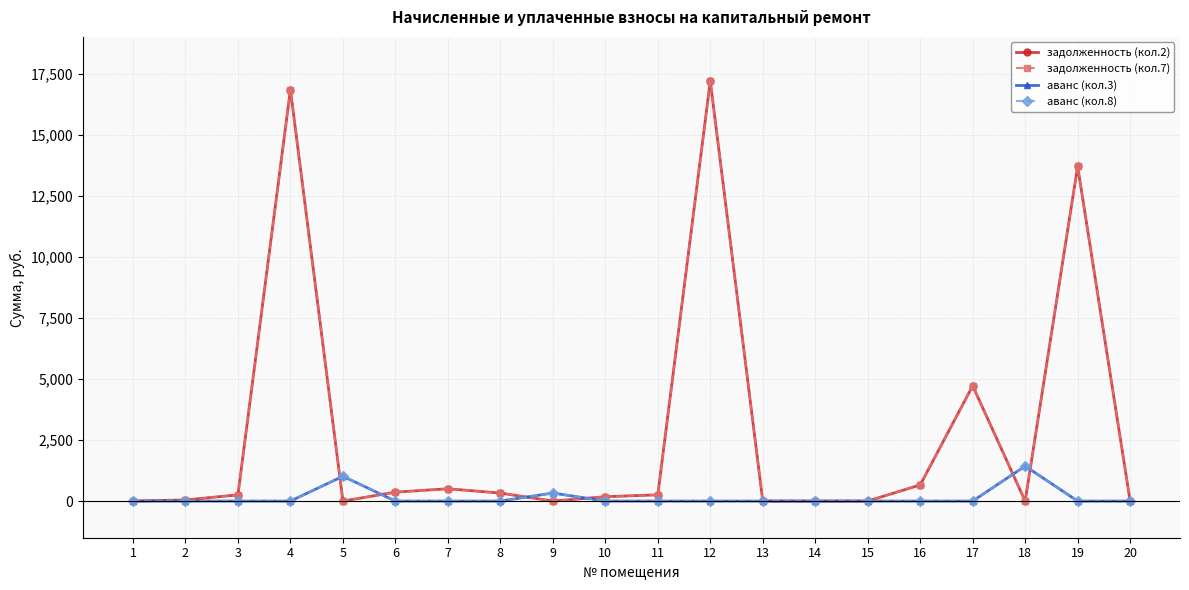

True or false: задолженность (кол.2) and аванс (кол.3) cross at least once.

True